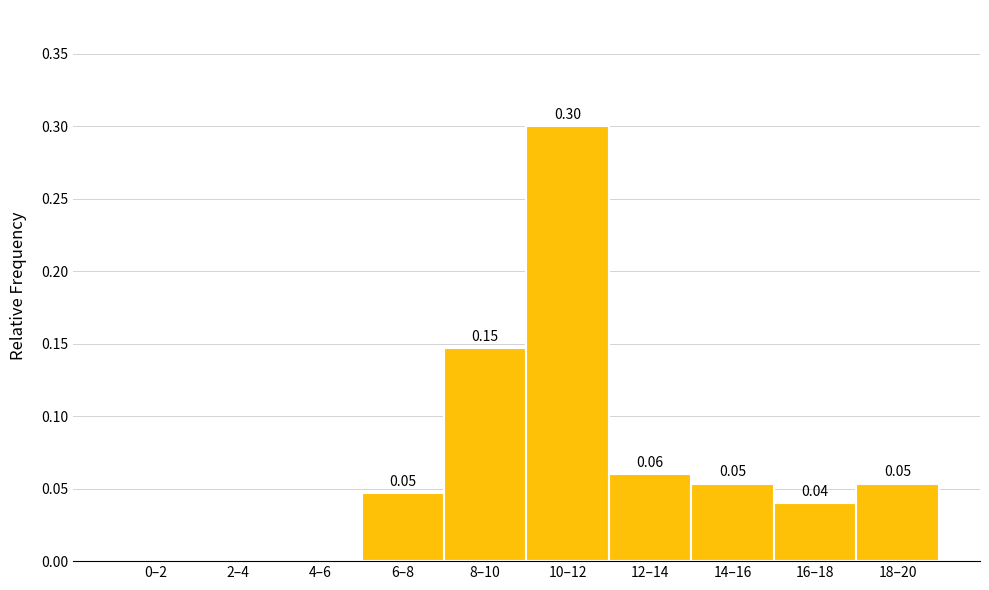

Between 12–14 and 0–2, which is larger?

12–14